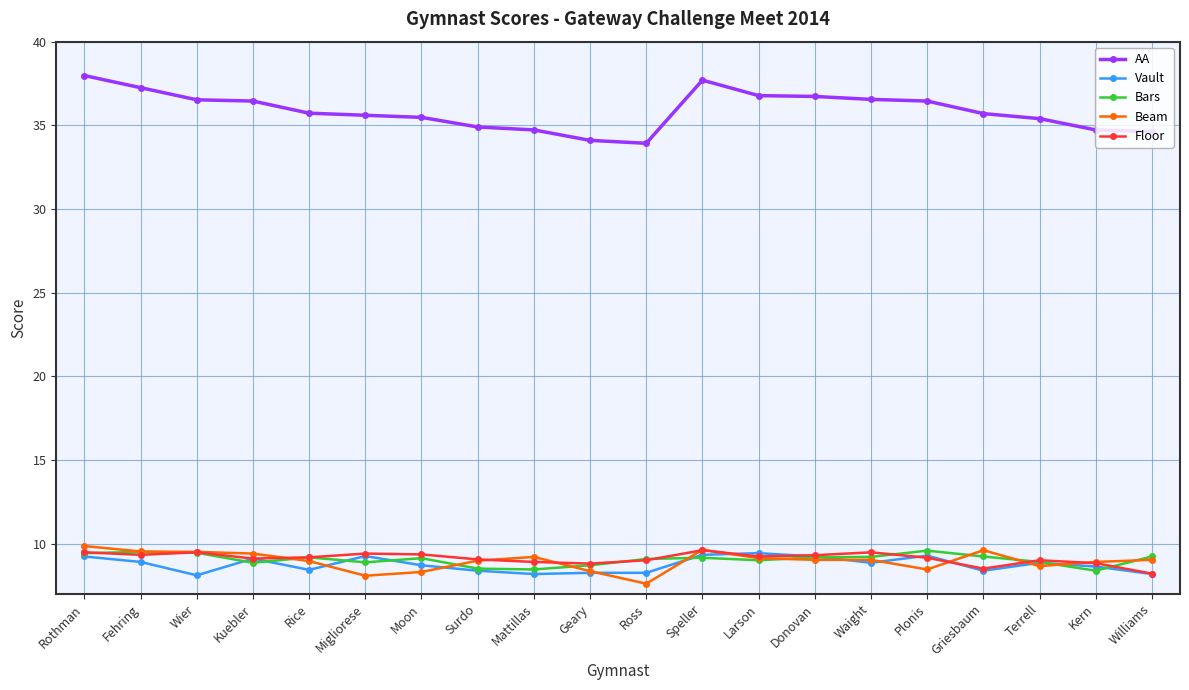

Which series has the largest range (max minus min)?

AA